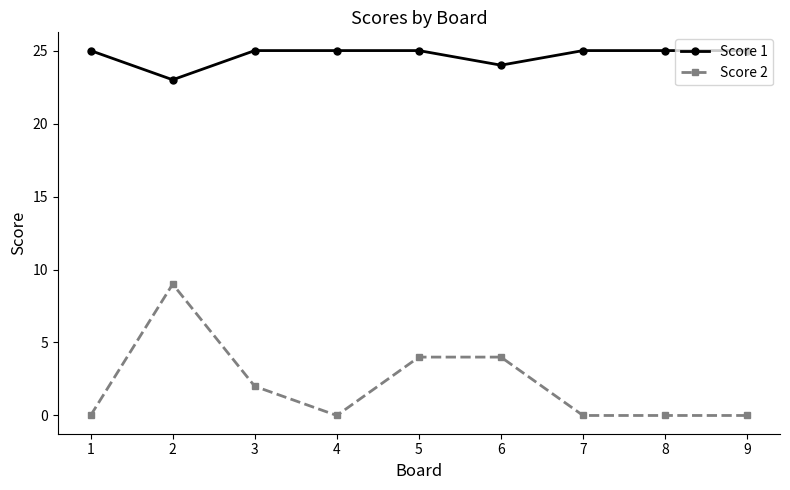

What is the average value of the Score 1 series?

25